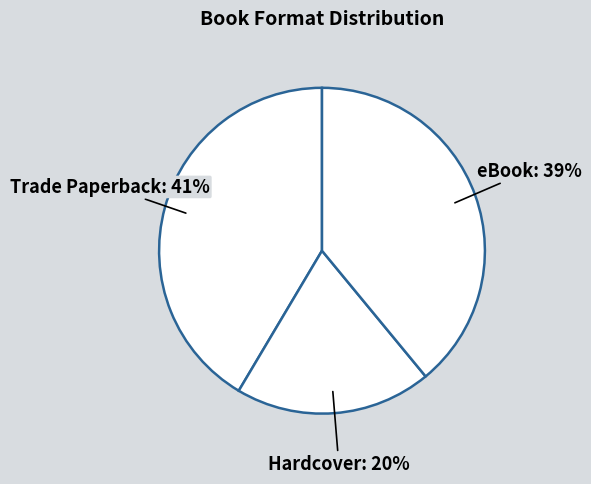

How many segments does this pie chart have?

3